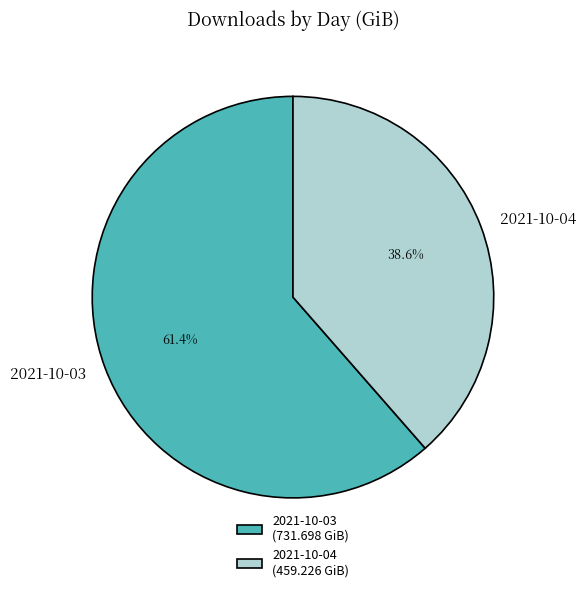

Is it true that 2021-10-04 is 53% of the pie?

False